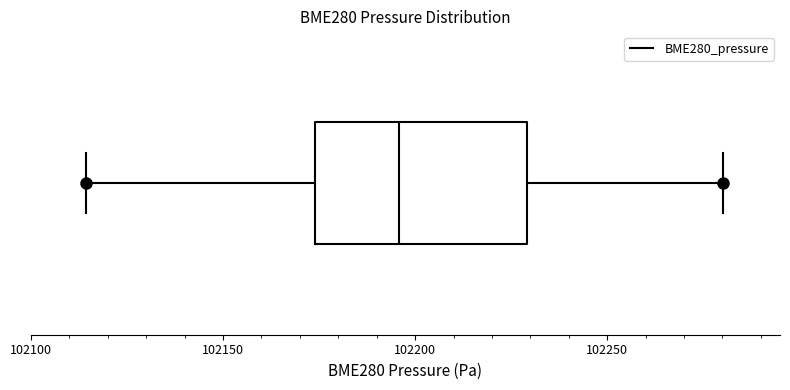

Transcribe this box plot: give where the median line is, the range the box spans, and where the two whiskers end, as read against the x-axis. The values are not printed on the chart, so give them approximately, as read against the axis.

median 102195, box 102175 to 102230, whiskers 102115 to 102280